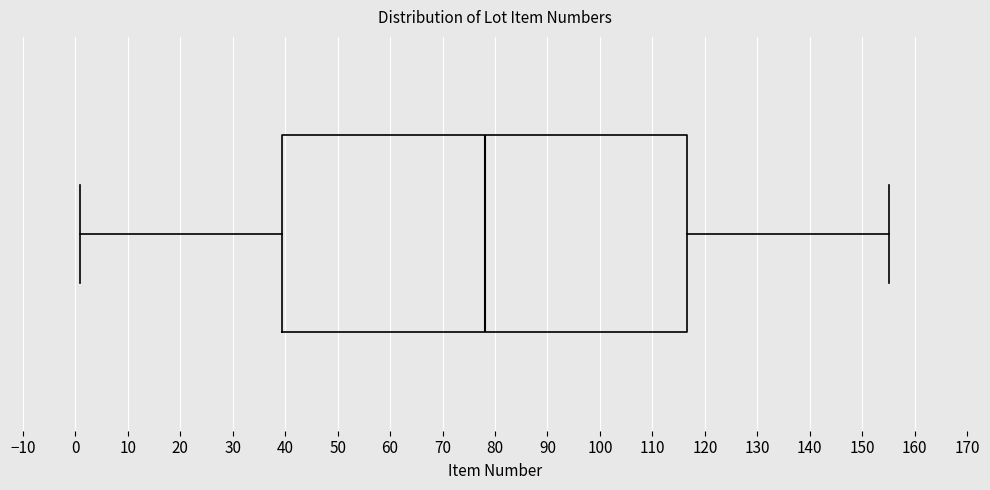

Transcribe this box plot: give where the median line is, the range the box spans, and where the two whiskers end, as read against the x-axis. The values are not printed on the chart, so give them approximately, as read against the axis.

median 78, box 40 to 117, whiskers 1 to 155